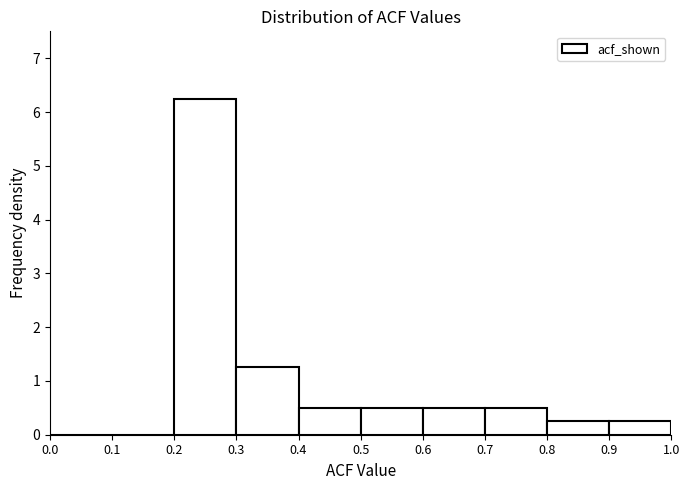

Reading left to right, transcribe this chart: for each bar, give the range it covers on the x-axis and its height. The values are not printed on the chart, so give them approximately, as read against the axis.

0.0 to 0.1: 0
0.1 to 0.2: 0
0.2 to 0.3: 6.3
0.3 to 0.4: 1.3
0.4 to 0.5: 0.5
0.5 to 0.6: 0.5
0.6 to 0.7: 0.5
0.7 to 0.8: 0.5
0.8 to 0.9: 0.3
0.9 to 1.0: 0.3